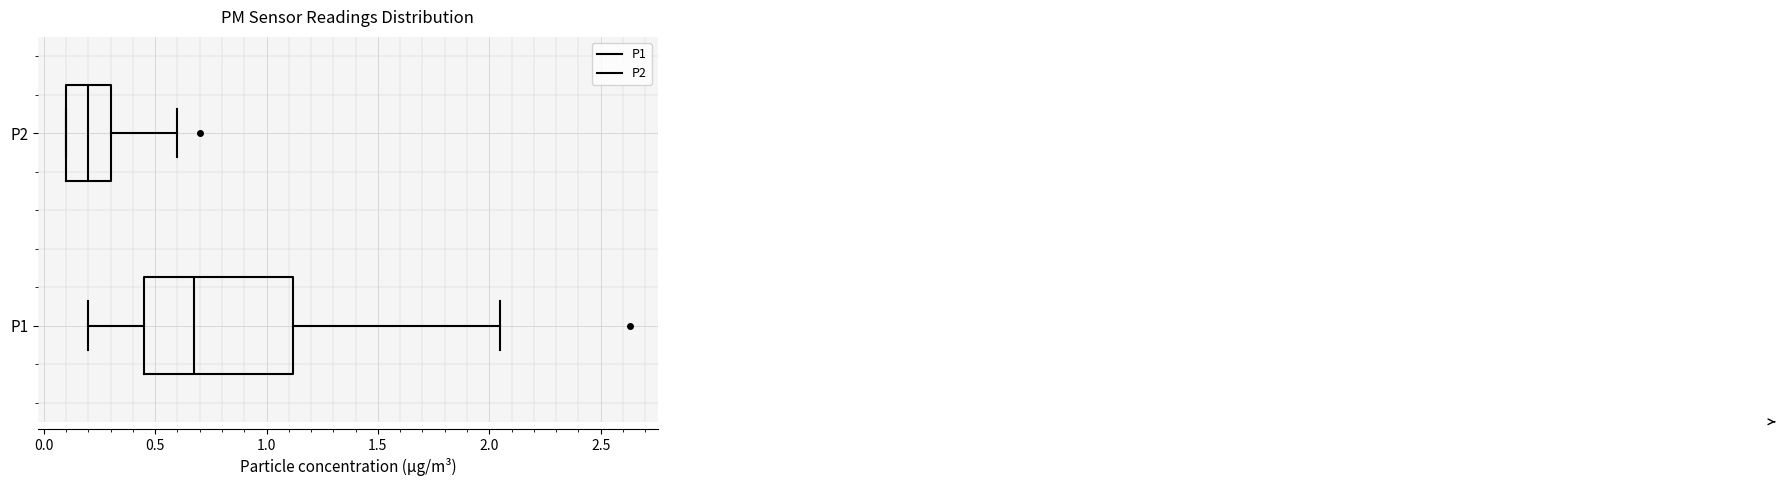

Which box is the widest, from its left edge to its right edge?

P1